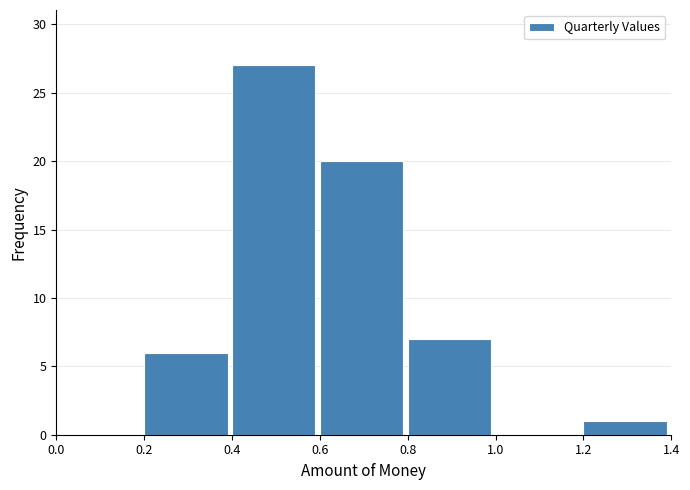

Which range on the x-axis has the tallest bar?

0.4 to 0.6